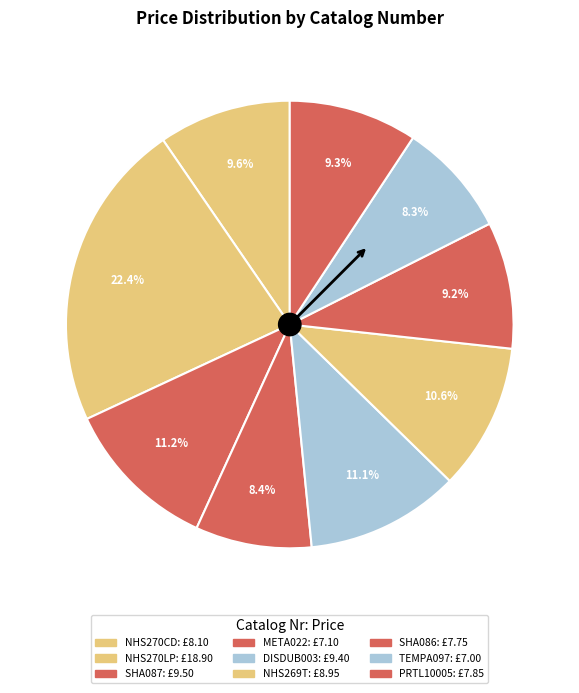

What is the smallest slice in the pie chart?

TEMPA097